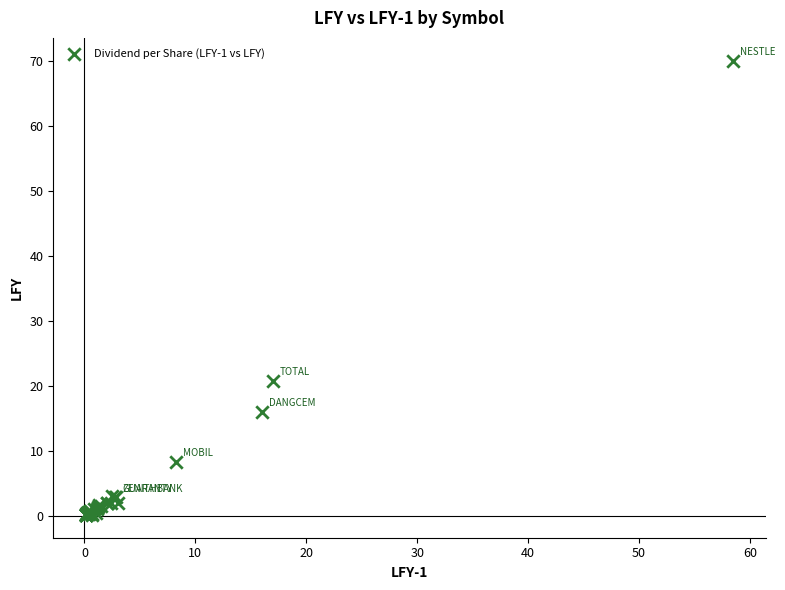

What Y value in the scatter plot is closest to 35?

20.7